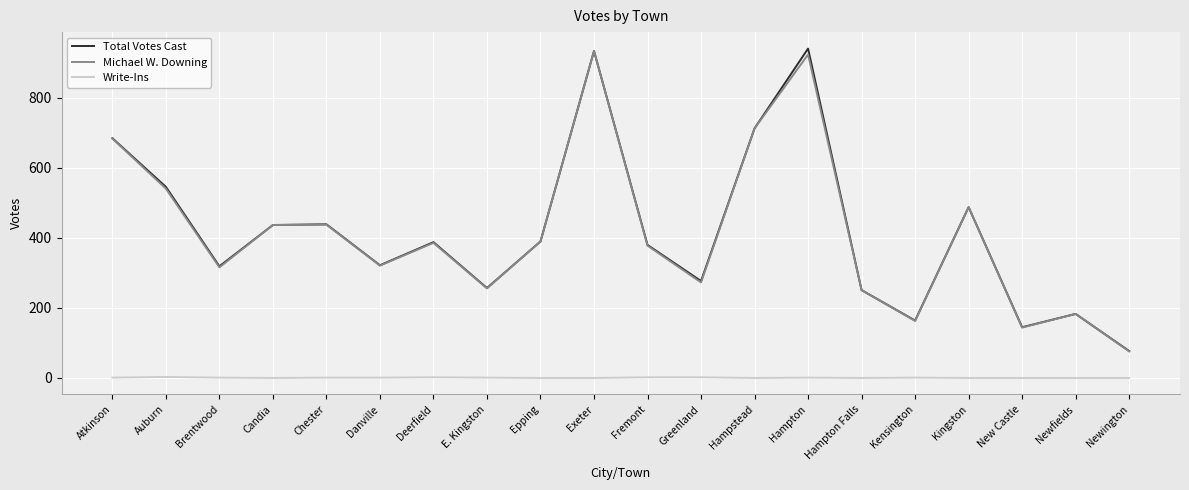

What is the difference between the highest and lowest values at Candia?

437